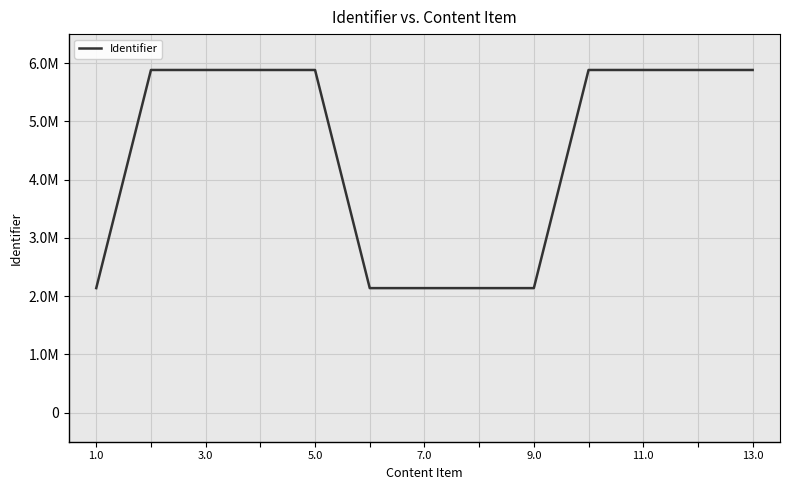

Does the chart display data point markers on the line(s)?

No